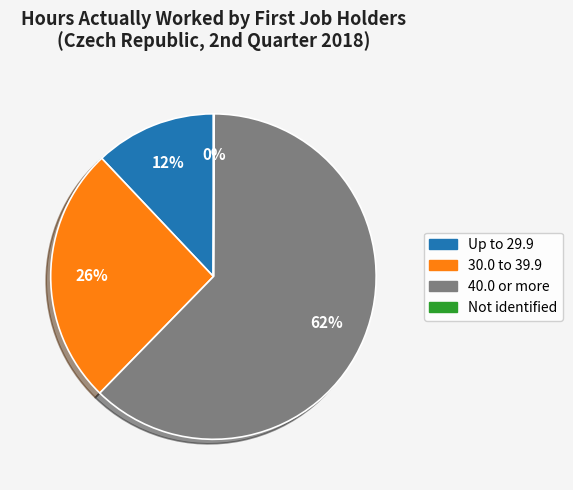

Which category accounts for the majority?

40.0 or more